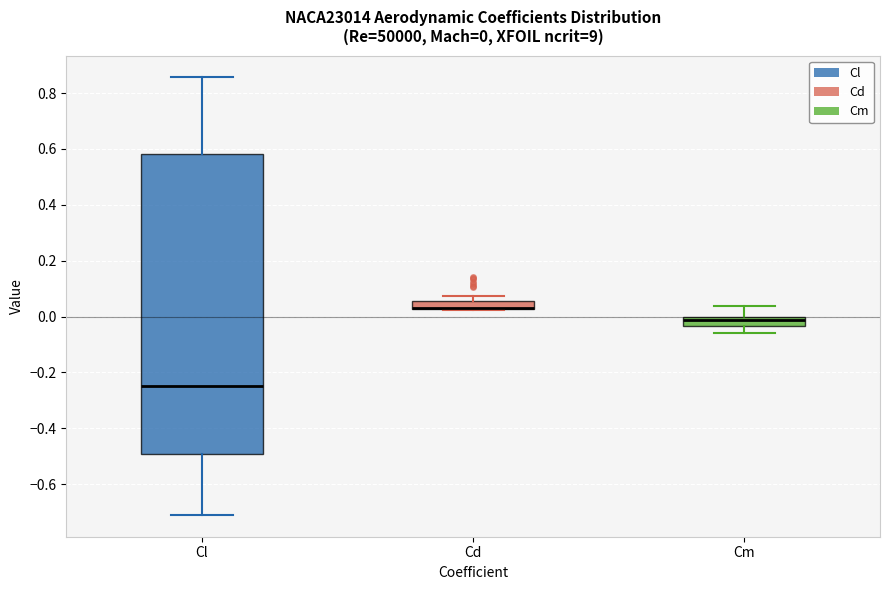

Comparing the boxes themselves (not the whiskers), which one is the tallest?

Cl